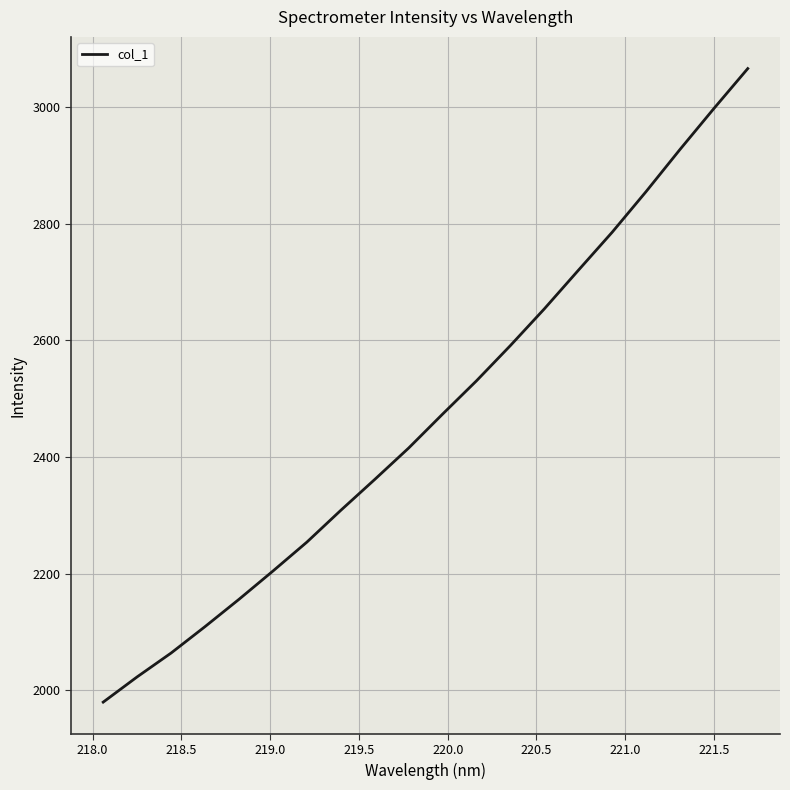

What is the sum of all values?

49474.1